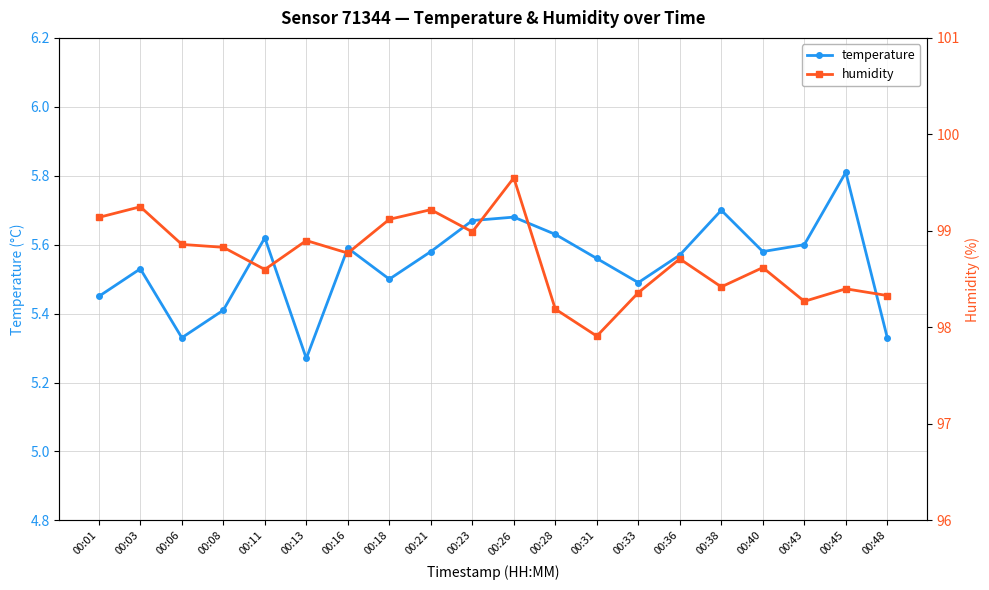

Where does the humidity series first go above 98?

00:01